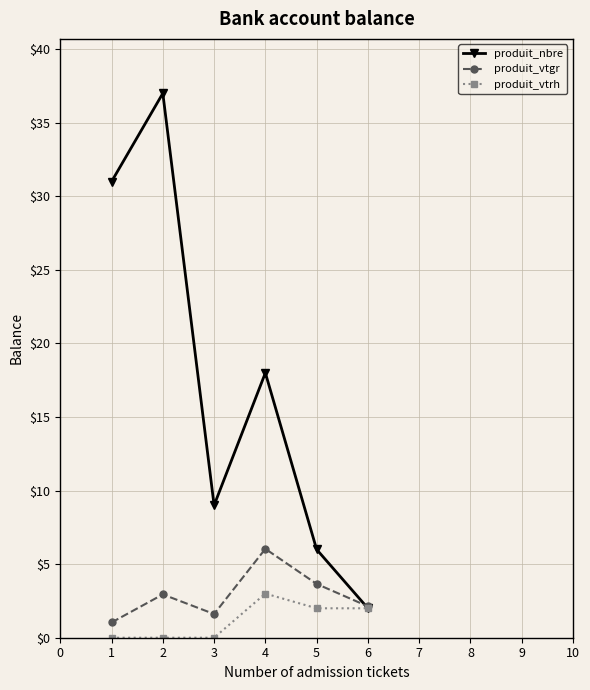

What is the spread (max minus min) of values at 3?

9.0